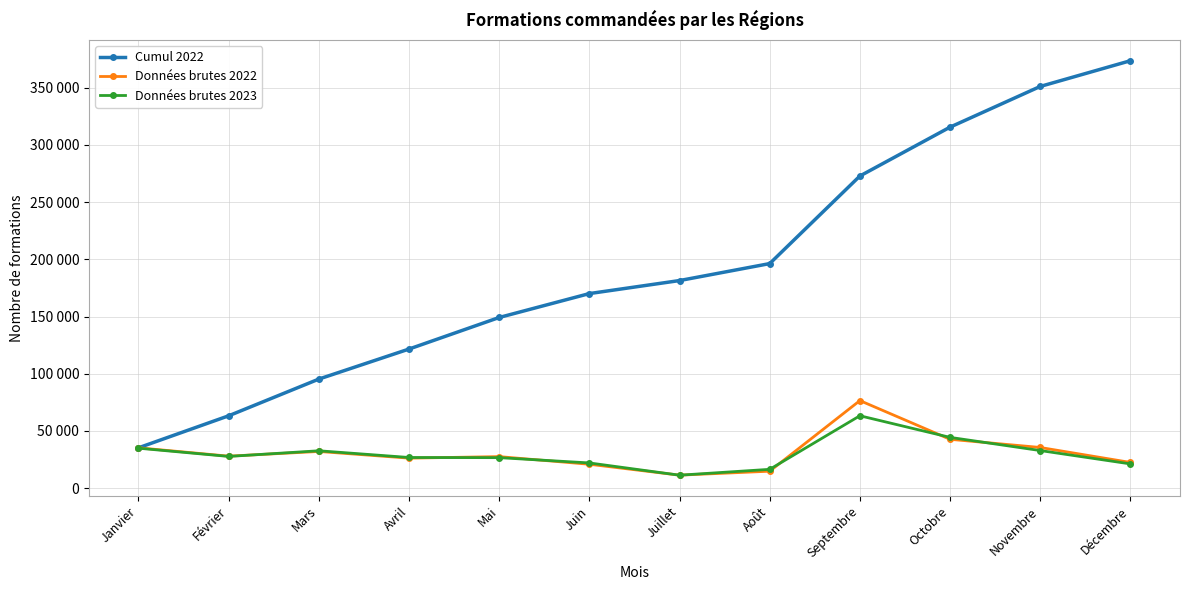

Does the chart have visible grid lines?

Yes